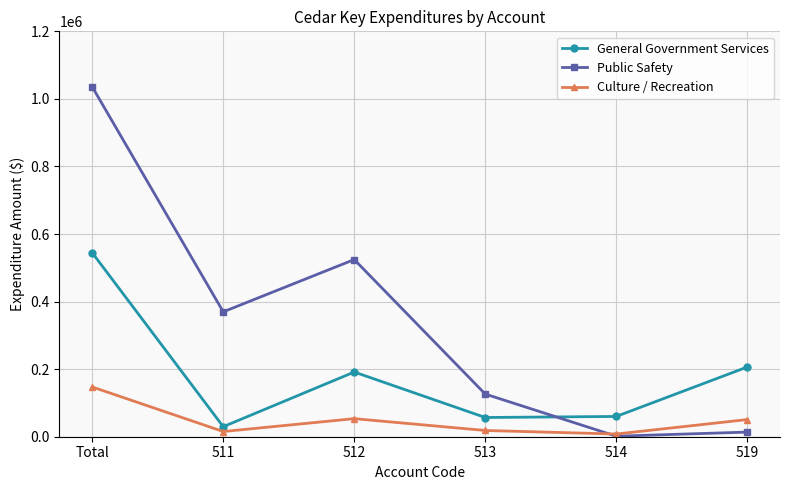

The value of Culture / Recreation at 519 is 50788. True or false?

True